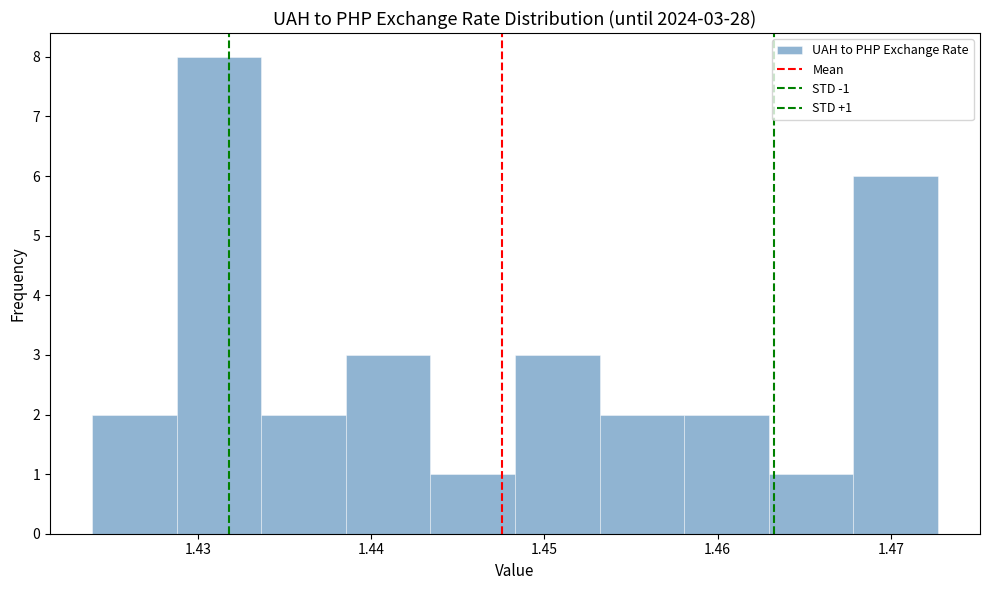

Over which range of the x-axis is the bar tallest?

1.429 to 1.434